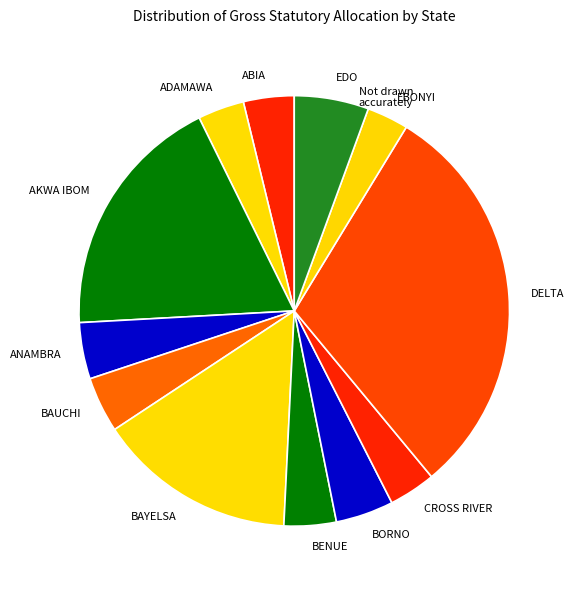

Count the number of slices in the pie.

12